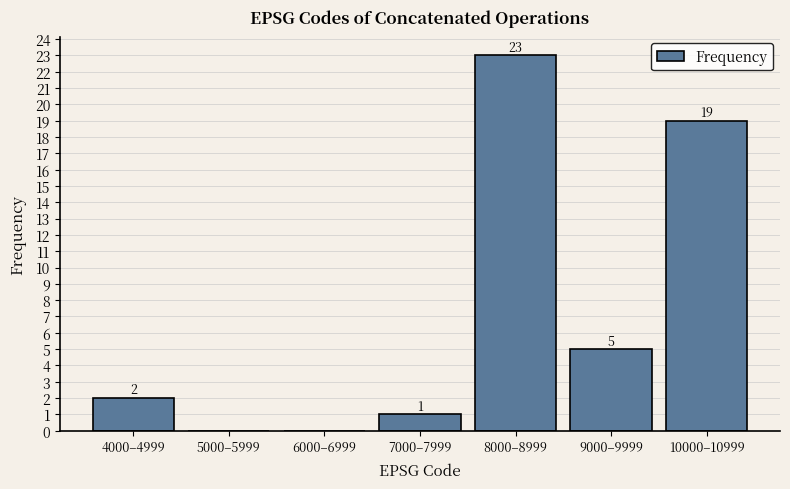

Reading left to right, list all the values displayed in this chart.

4000–4999=2	5000–5999=0	6000–6999=0	7000–7999=1	8000–8999=23	9000–9999=5	10000–10999=19